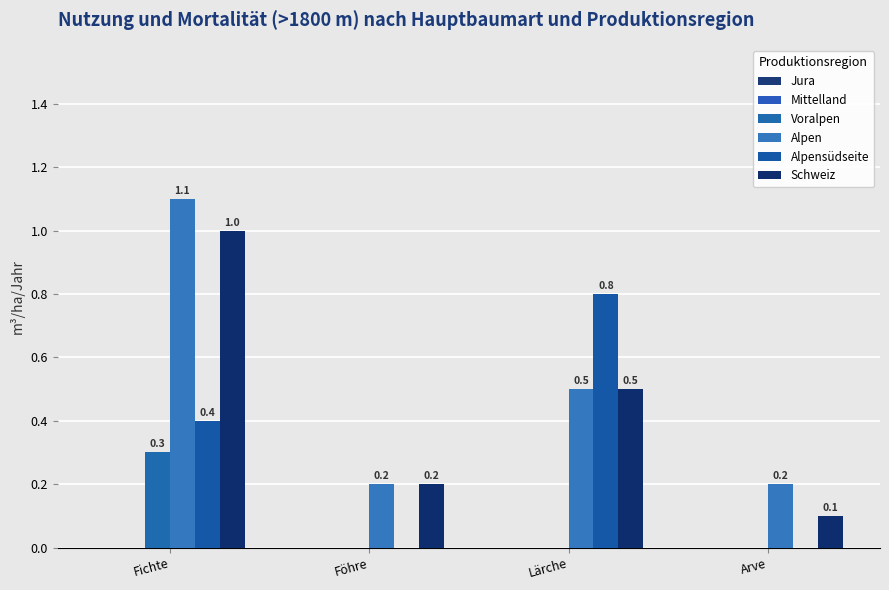

How many groups of bars are there?

4